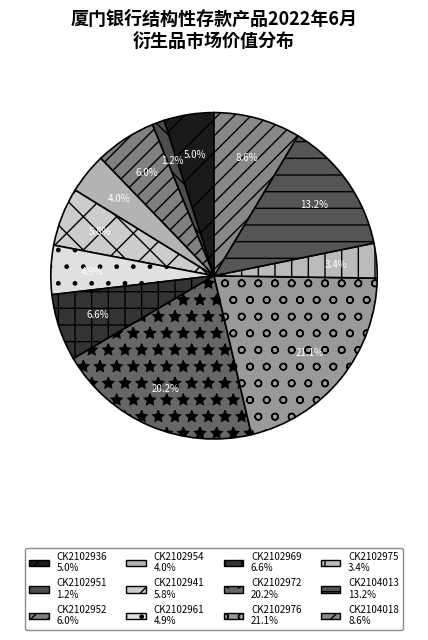

True or false: CK2102951 accounts for 1% of the total.

True